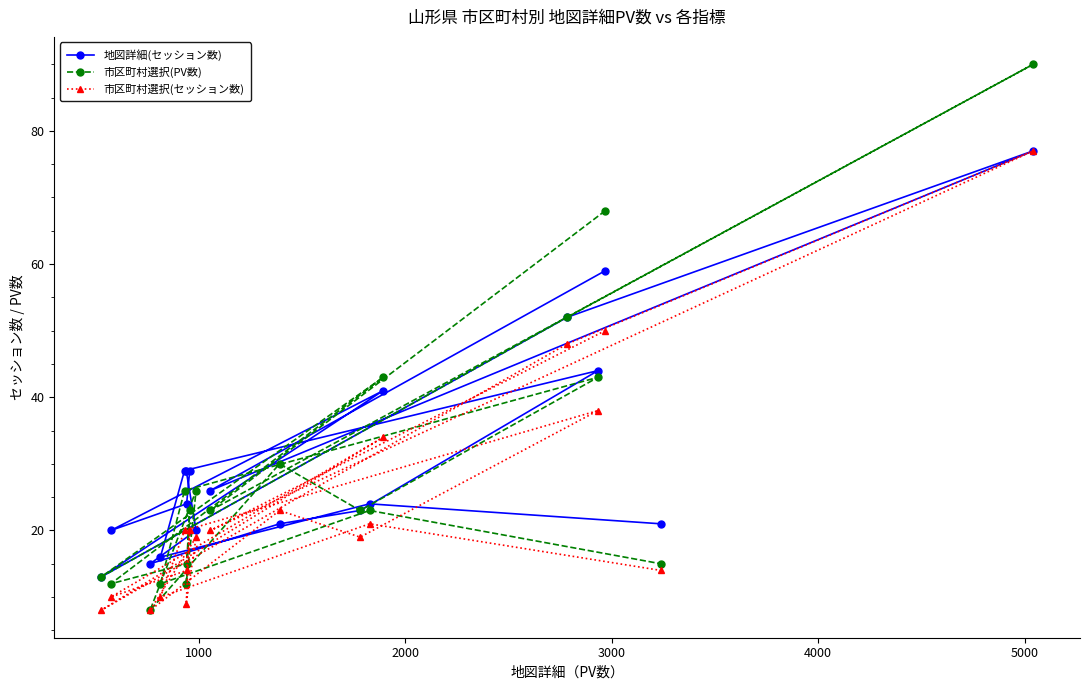

How many data points in 市区町村選択(セッション数) are above 20?

7